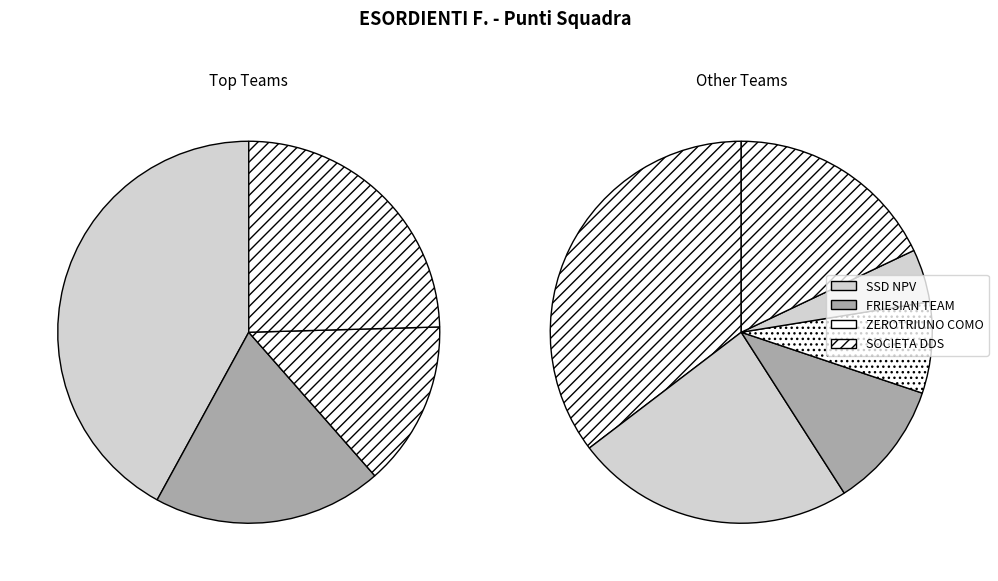

Is there a majority slice in this chart?

No